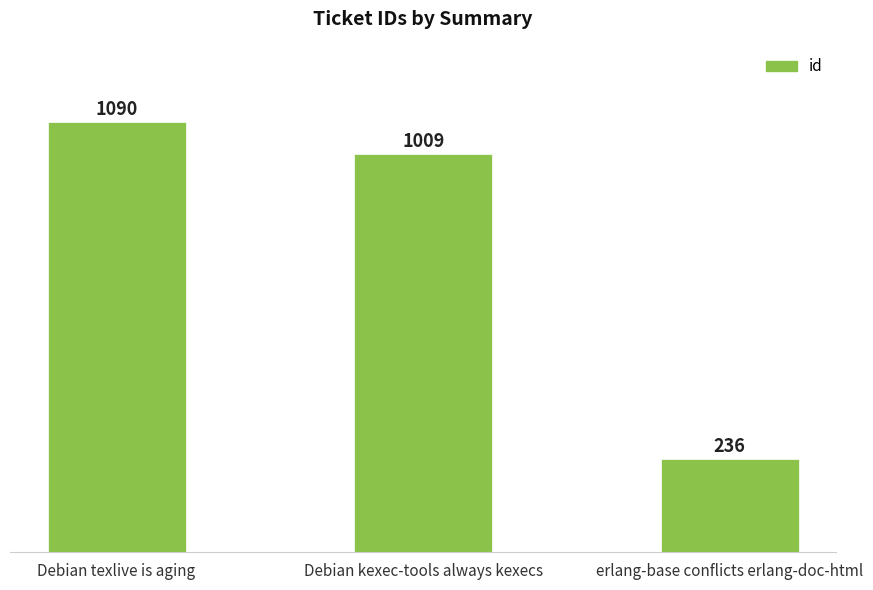

Count the number of data series in this chart.

1